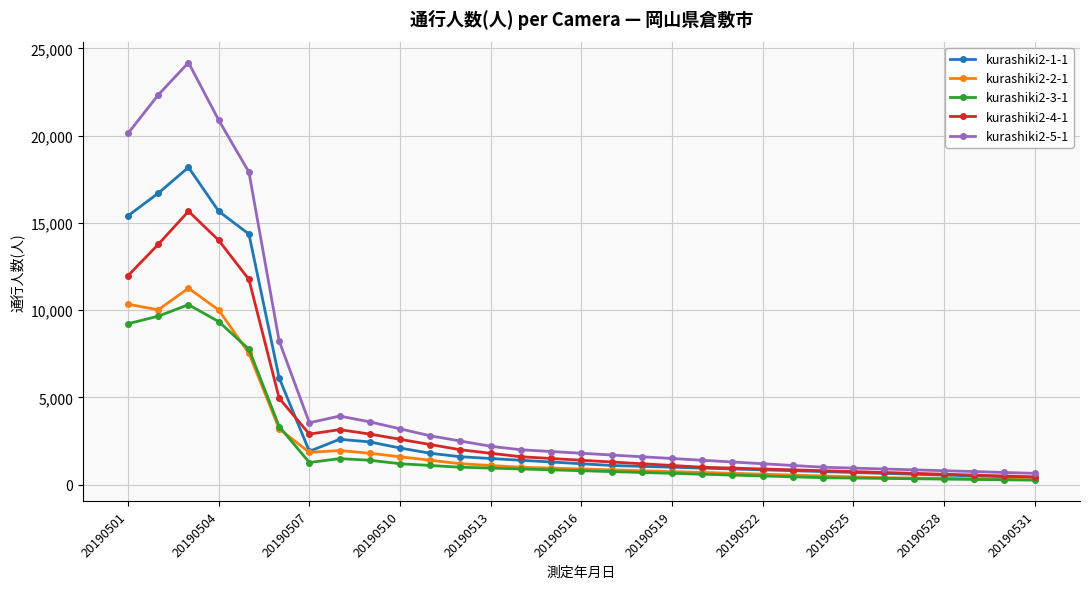

Which series has the largest range (max minus min)?

kurashiki2-5-1